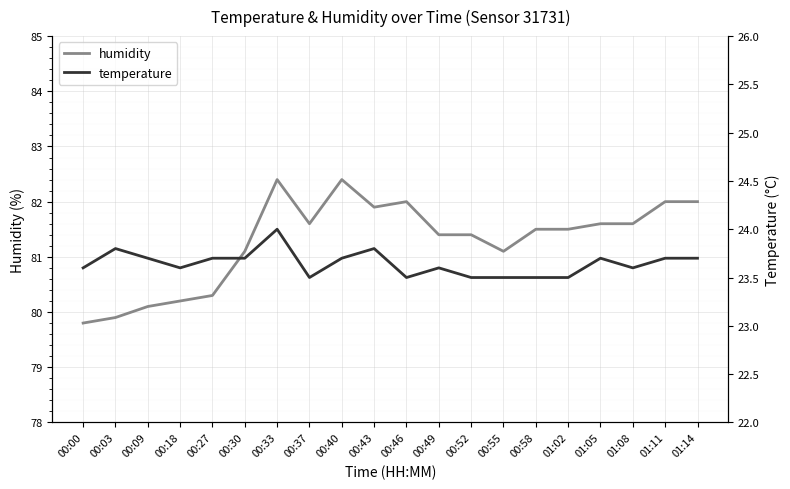

Is this an area chart (filled region under the line)?

No